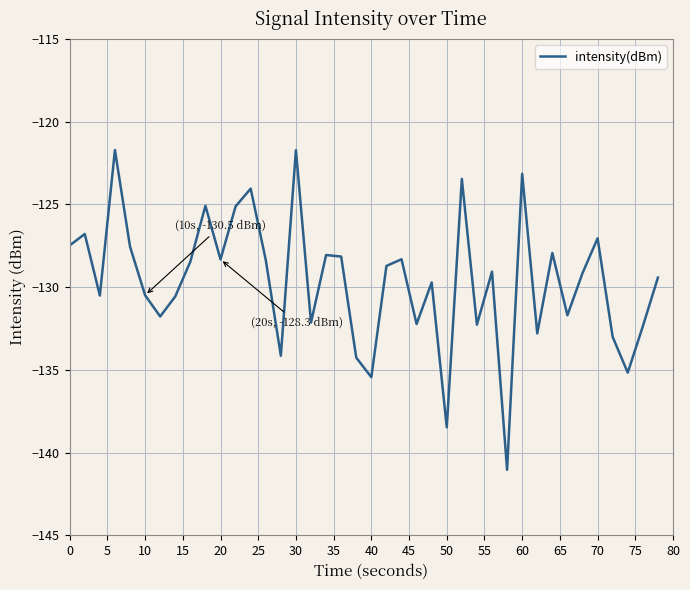

What is the difference between the maximum and minimum values?

19.3